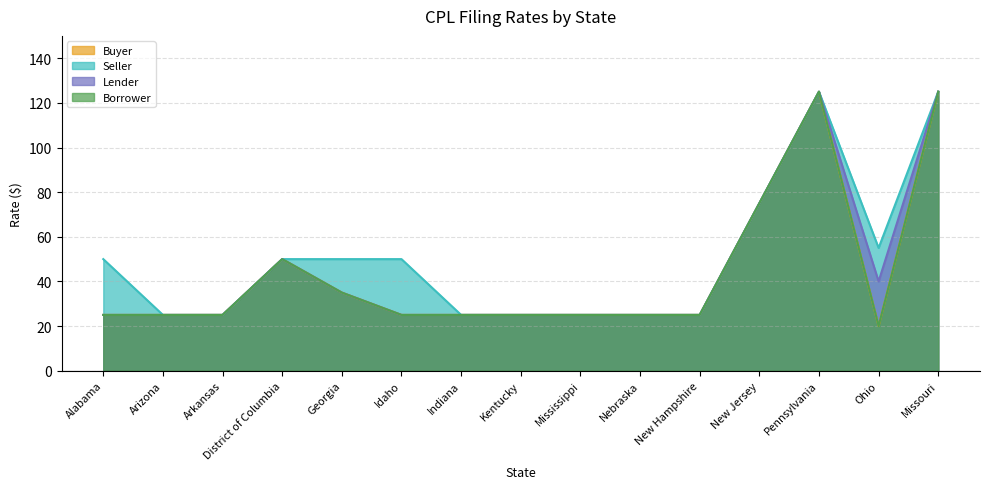

What is the label of the 10th point from the right?

Idaho